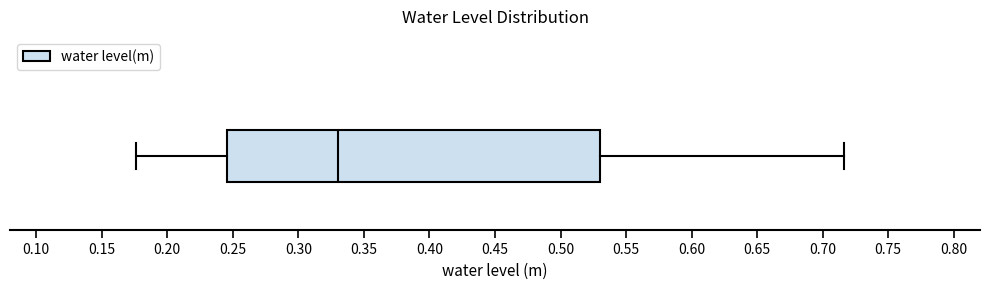

Where is the right edge of the box on the x-axis? The values are not printed on the chart, so give them approximately, as read against the axis.

0.530